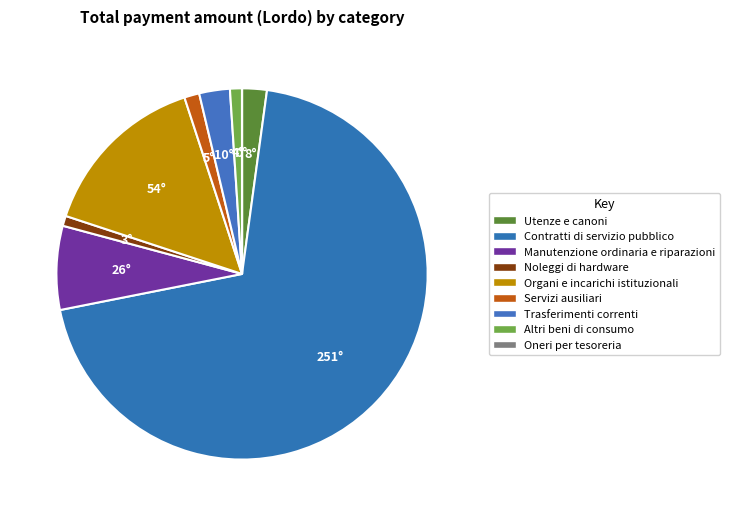

What is the smallest slice in the pie chart?

Oneri per tesoreria